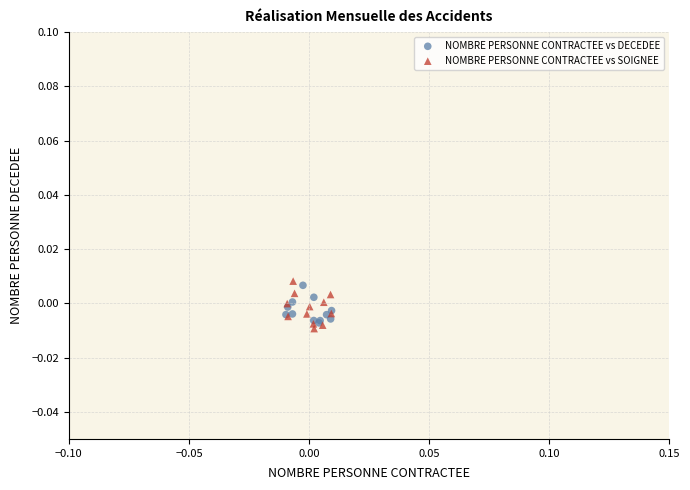

Which series reaches the maximum Y coordinate?

NOMBRE PERSONNE CONTRACTEE vs SOIGNEE